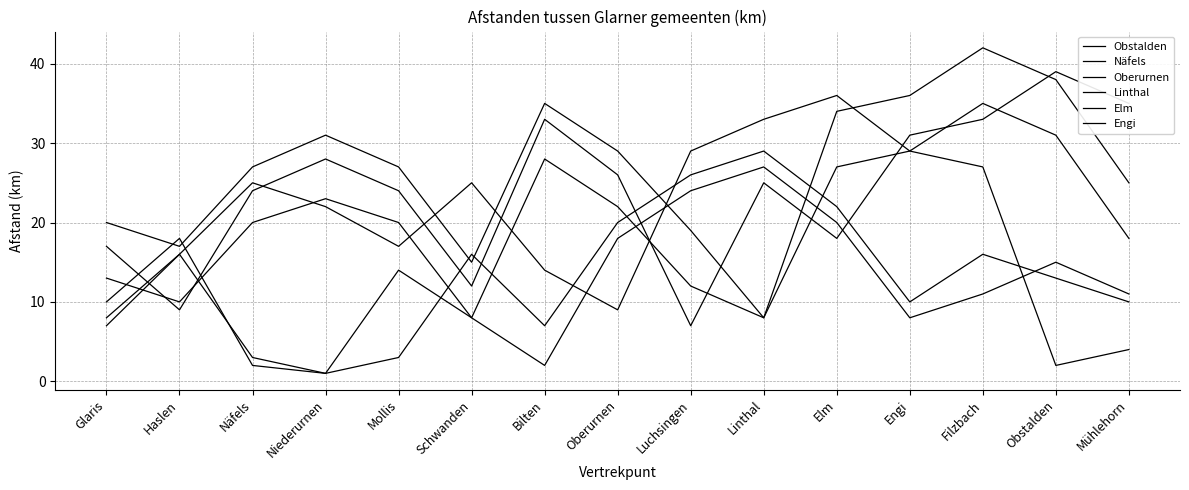

How many values in the Linthal series exceed 25?

7